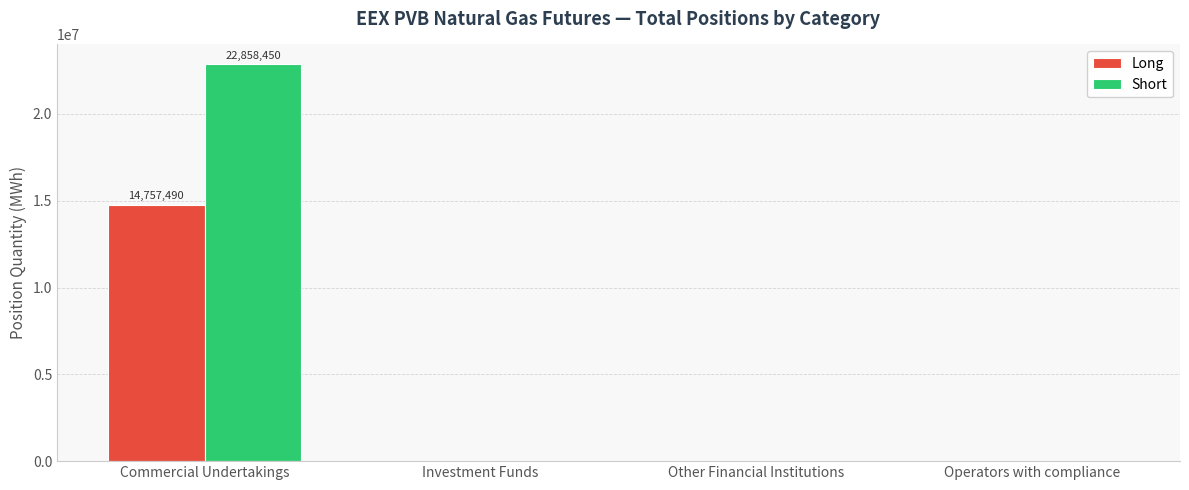

What is the sum of all Long values?

14757490